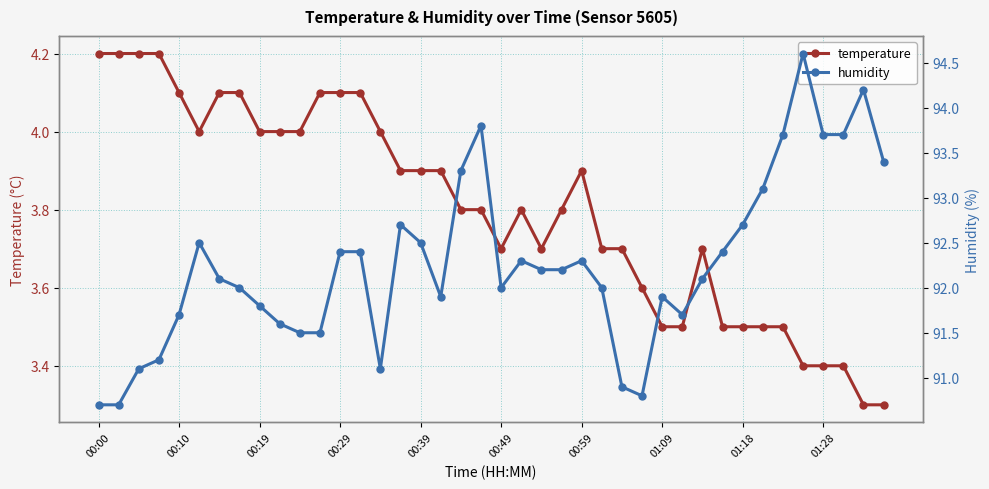

What is the value of the temperature point at the 8th from the left?

4.1